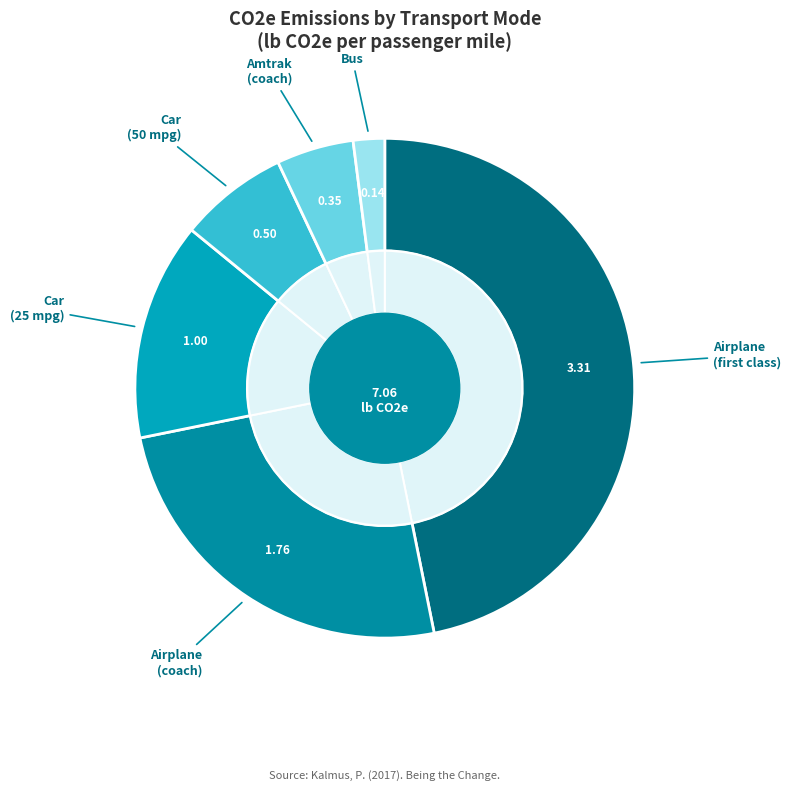

To the nearest percent, what is the difference between the largest and smallest slice percentages?

45%